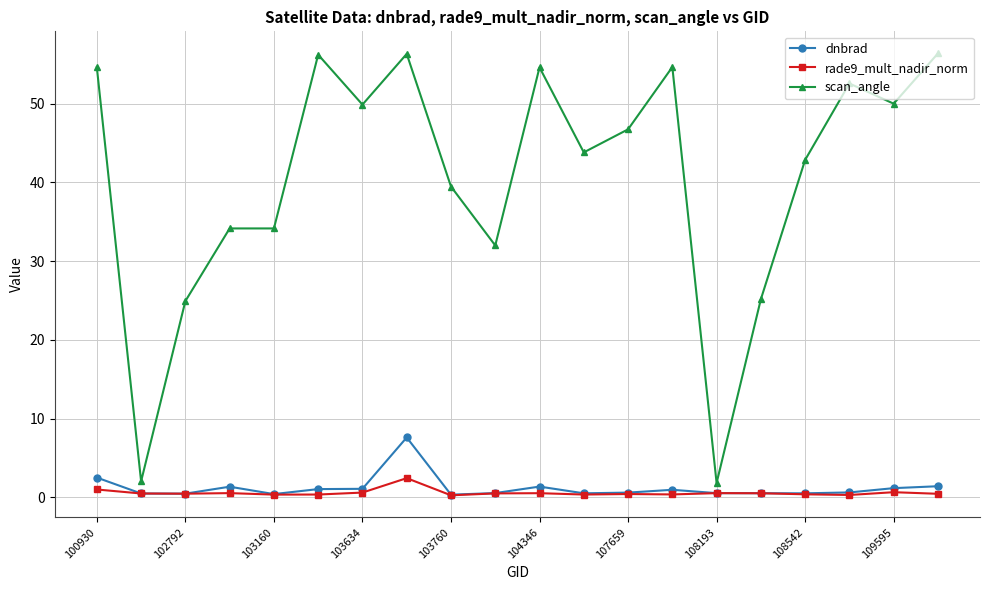

Which series has the largest total across all categories?

scan_angle